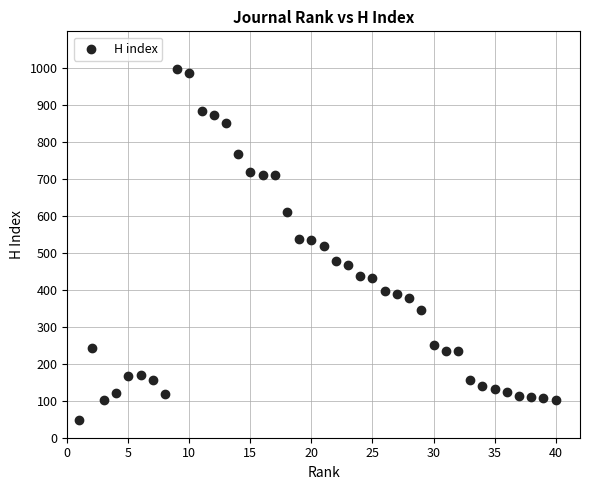

What is the range of Y values (max minus min)?

951